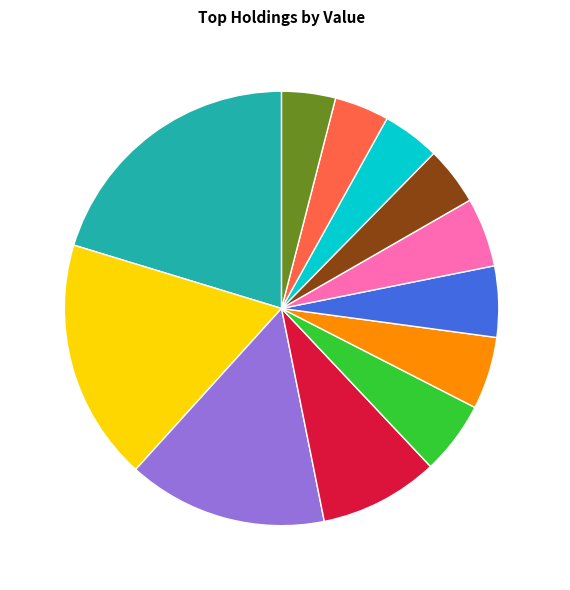

To the nearest percent, what is the difference between the largest and smallest slice percentages?

16%